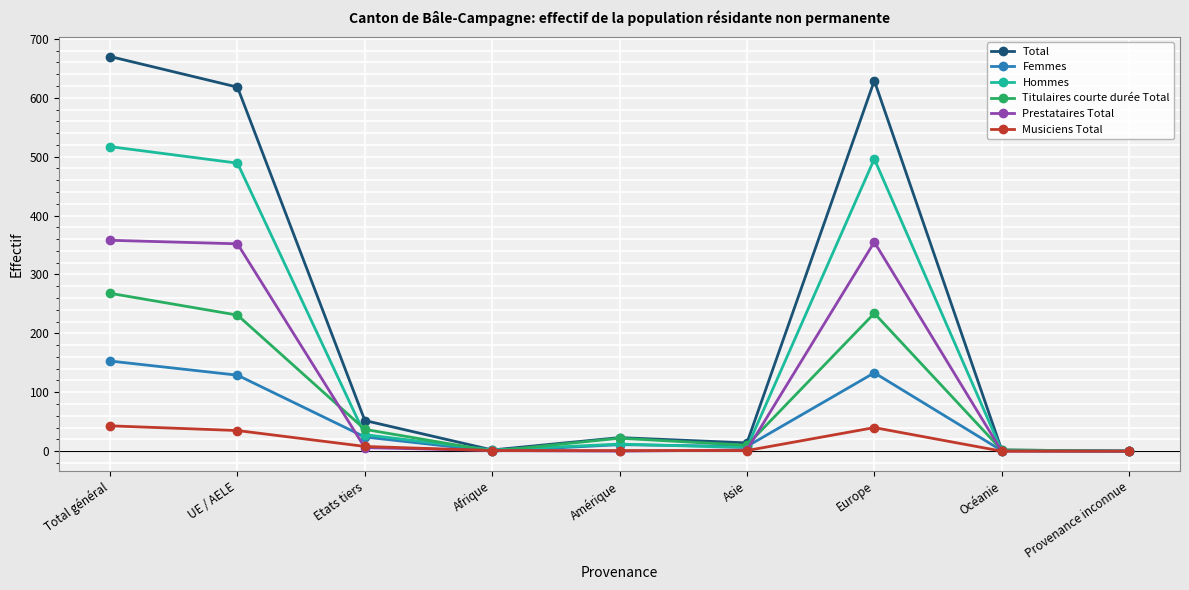

At which category is the sum across all series the highest?

Total général